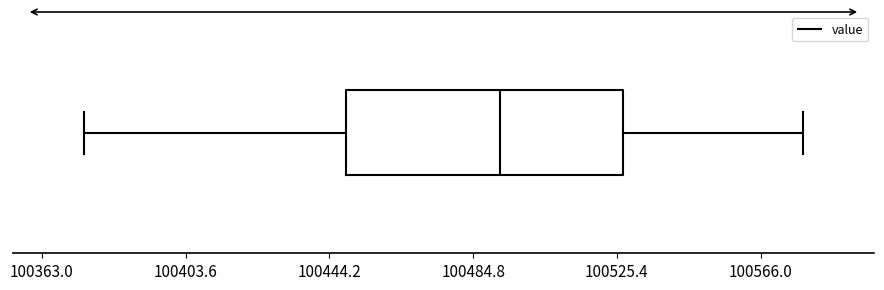

Transcribe this box plot: give where the median line is, the range the box spans, and where the two whiskers end, as read against the x-axis. The values are not printed on the chart, so give them approximately, as read against the axis.

median 100490, box 100450 to 100525, whiskers 100375 to 100580